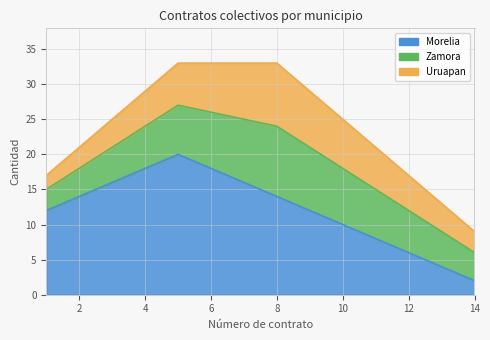

Which has a higher value, 4 or 7?

4